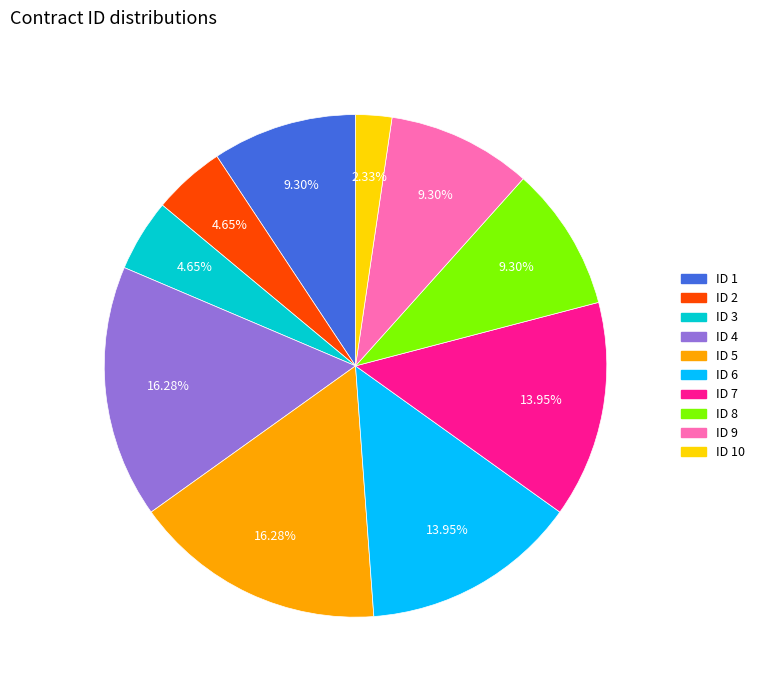

Is there any slice that represents more than half of the pie?

No